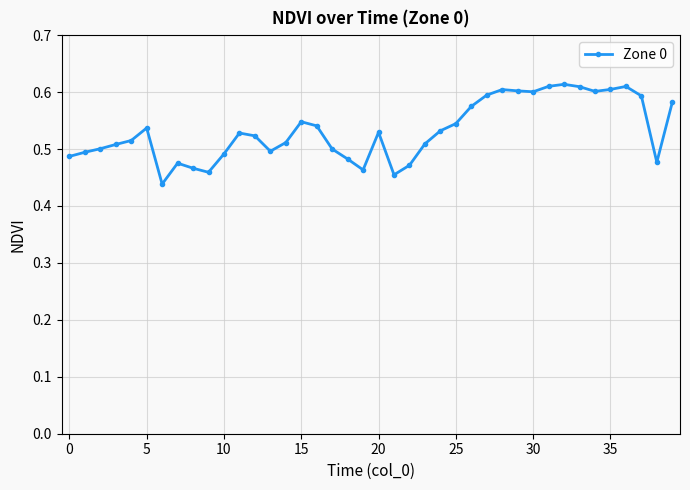

Is this an area chart (filled region under the line)?

No